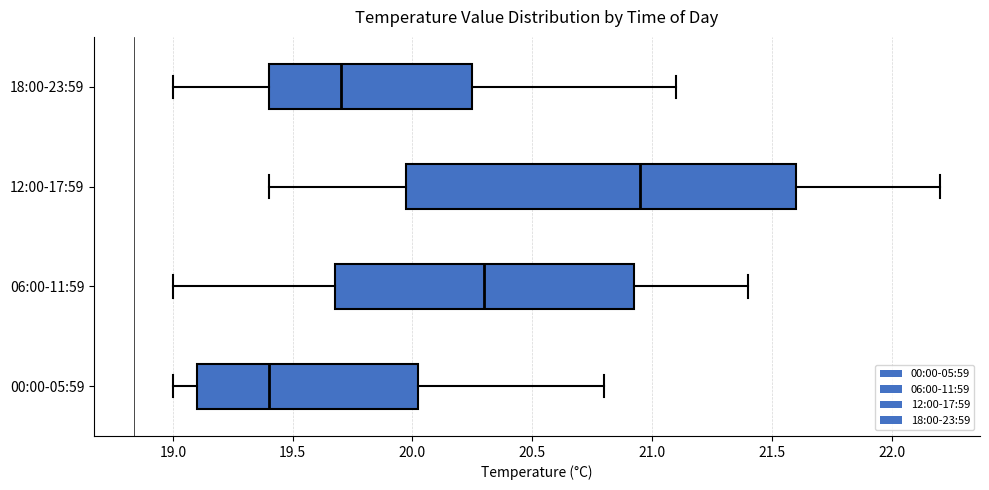

Where is the right edge of the box for 12:00-17:59 on the x-axis? The values are not printed on the chart, so give them approximately, as read against the axis.

21.60